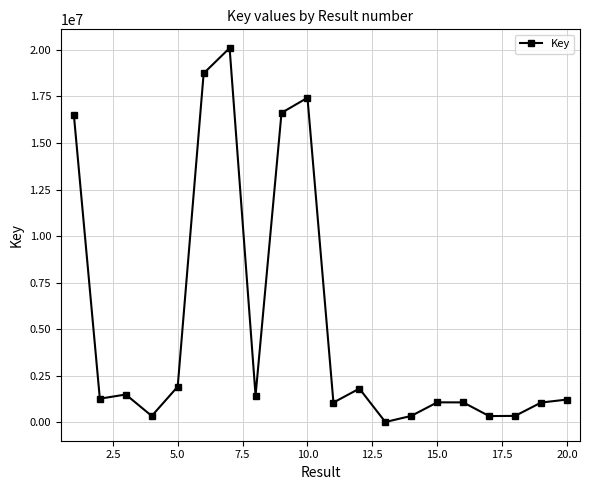

What is the difference between the maximum and minimum values?

20097094